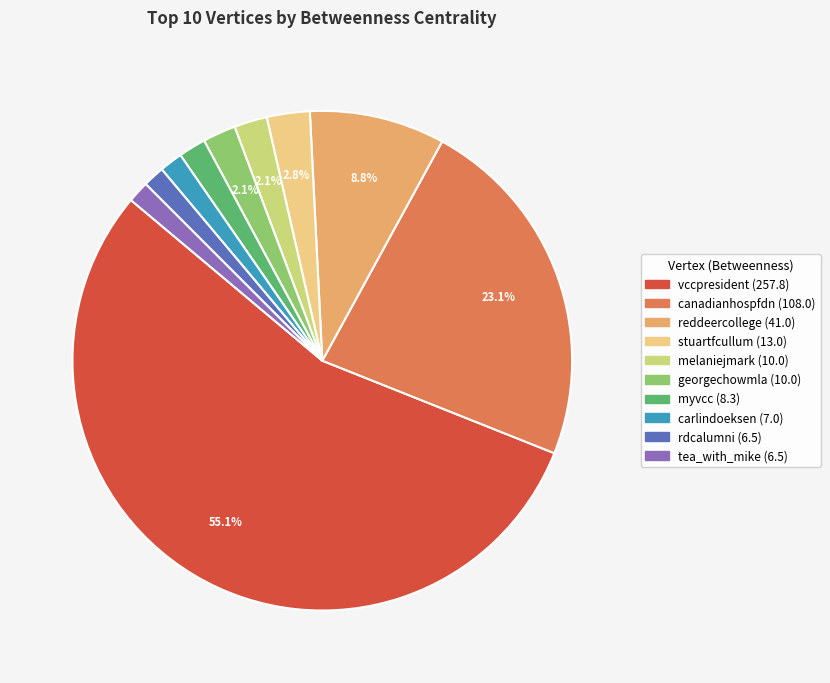

The rdcalumni slice represents 1% of the pie. True or false?

True